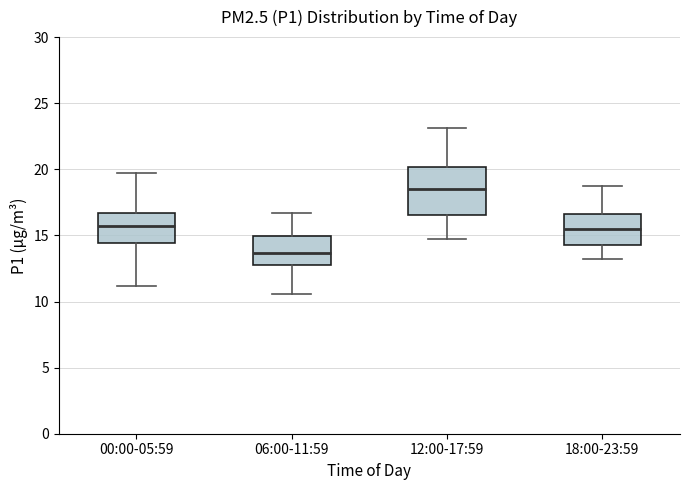

Where does the median line of the box for 00:00-05:59 sit on the y-axis? The values are not printed on the chart, so give them approximately, as read against the axis.

15.5